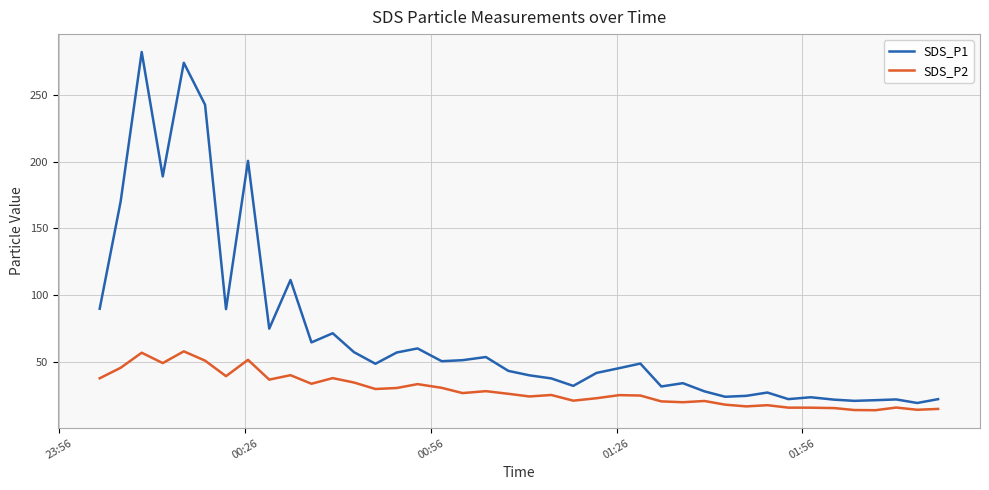

Which series has the largest total across all categories?

SDS_P1